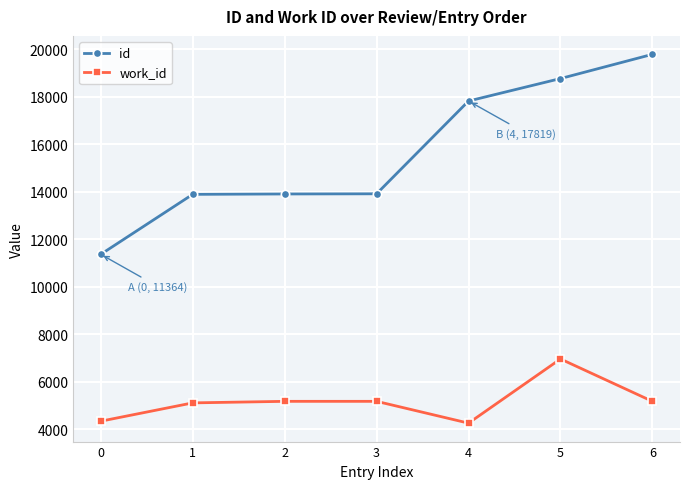

True or false: work_id and id intersect in this chart.

False